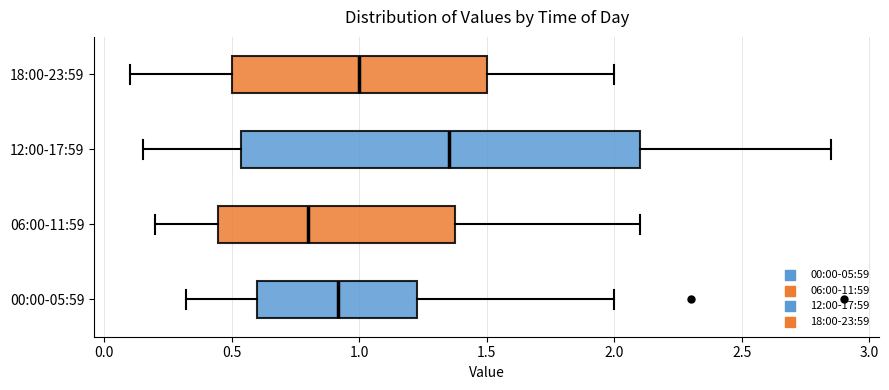

Comparing the boxes themselves (not the whiskers), which one is the widest?

12:00-17:59